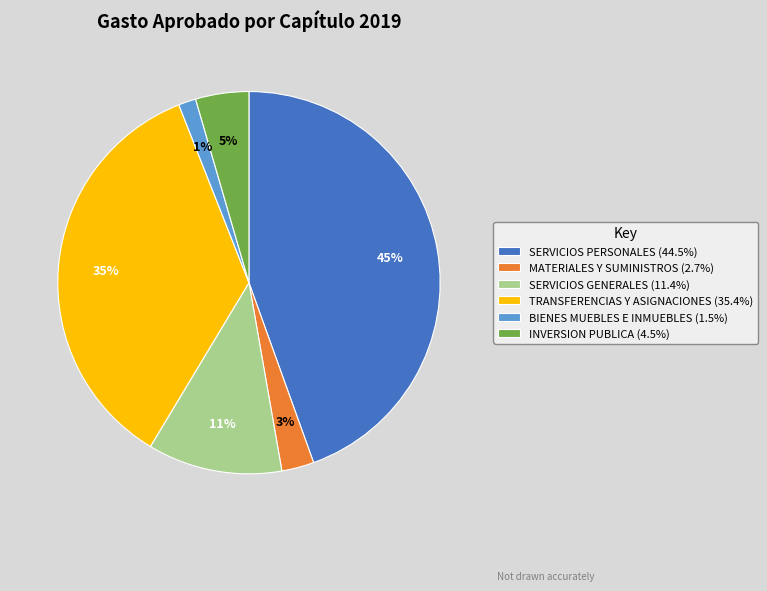

Approximately how many times larger is the value at MATERIALES Y SUMINISTROS (2.7%) compared to INVERSION PUBLICA (4.5%)?

0.6